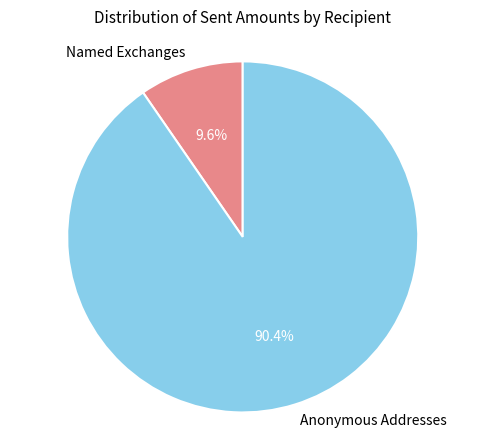

Which slice is the largest?

Anonymous Addresses